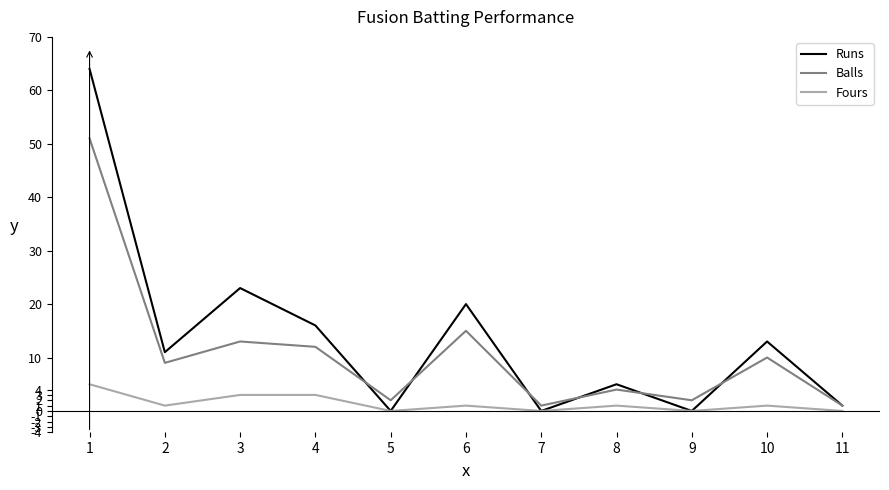

True or false: Balls and Runs intersect in this chart.

True